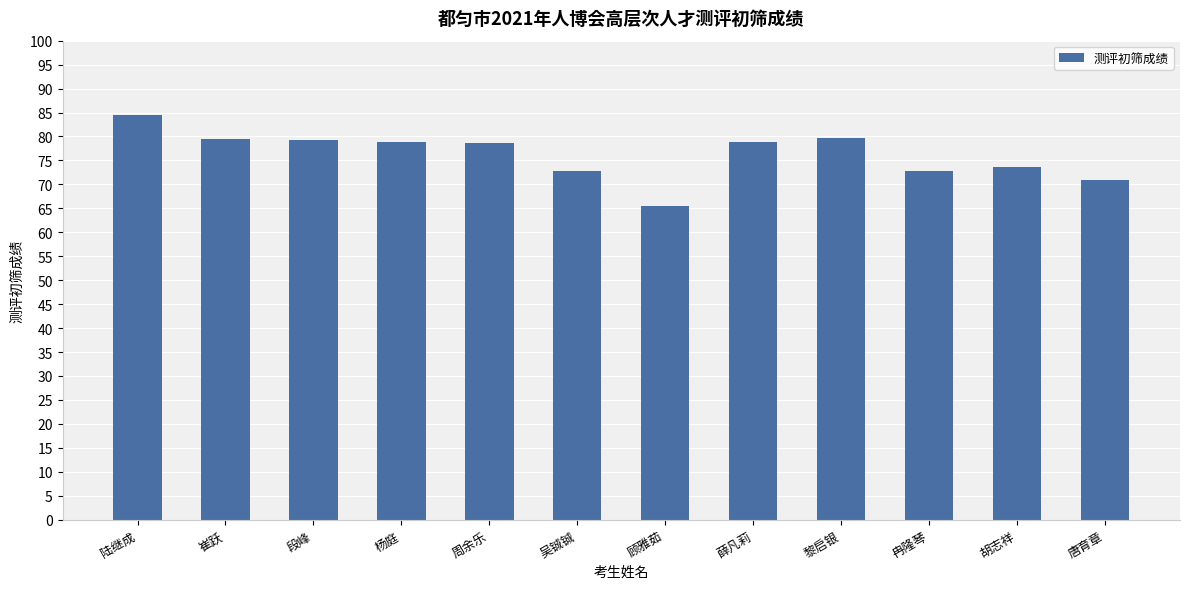

True or false: the data shows 84.4 at 陆继成.

True